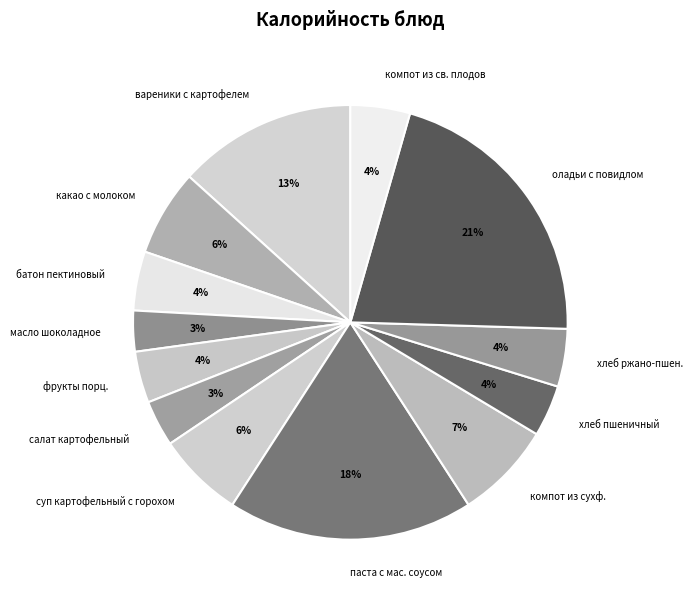

What is the largest slice in the pie chart?

оладьи с повидлом